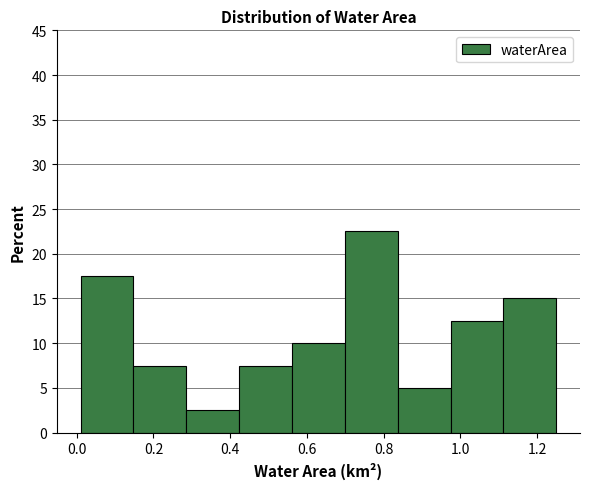

Reading left to right, transcribe this chart: for each bar, give the range it covers on the x-axis and its height. Neither the bar edges nor the heights are printed on the chart, so give them approximately, as read against the axes.

0.02 to 0.14: 17.5
0.14 to 0.28: 7.5
0.28 to 0.42: 2.5
0.42 to 0.56: 7.5
0.56 to 0.70: 10.0
0.70 to 0.84: 22.5
0.84 to 0.98: 5.0
0.98 to 1.12: 12.5
1.12 to 1.26: 15.0